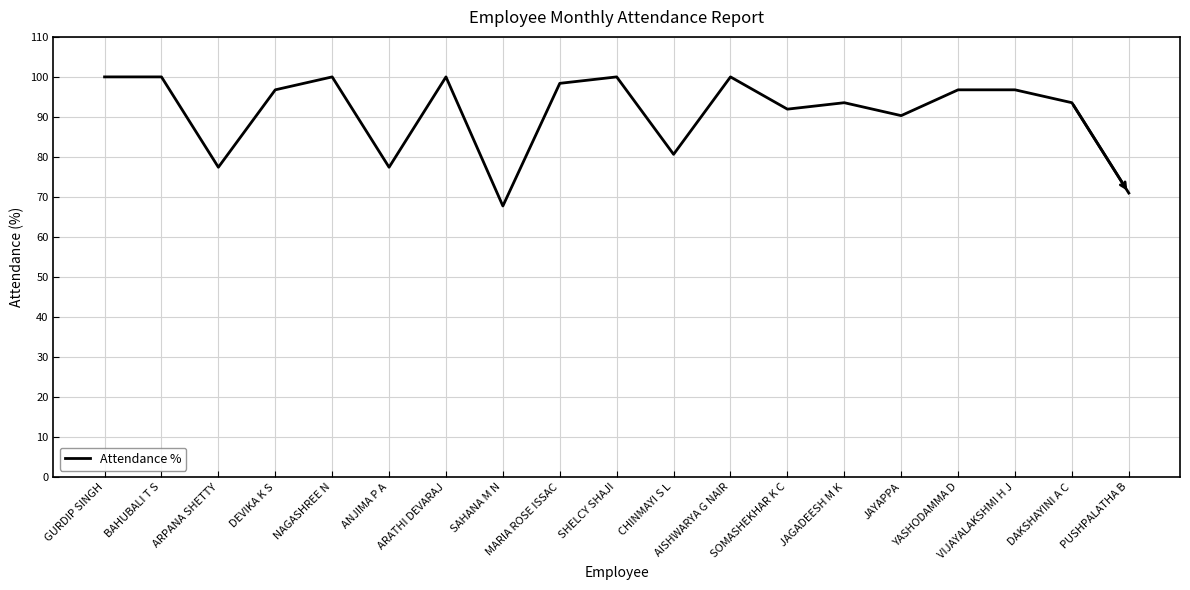

How many series are shown in this chart?

1